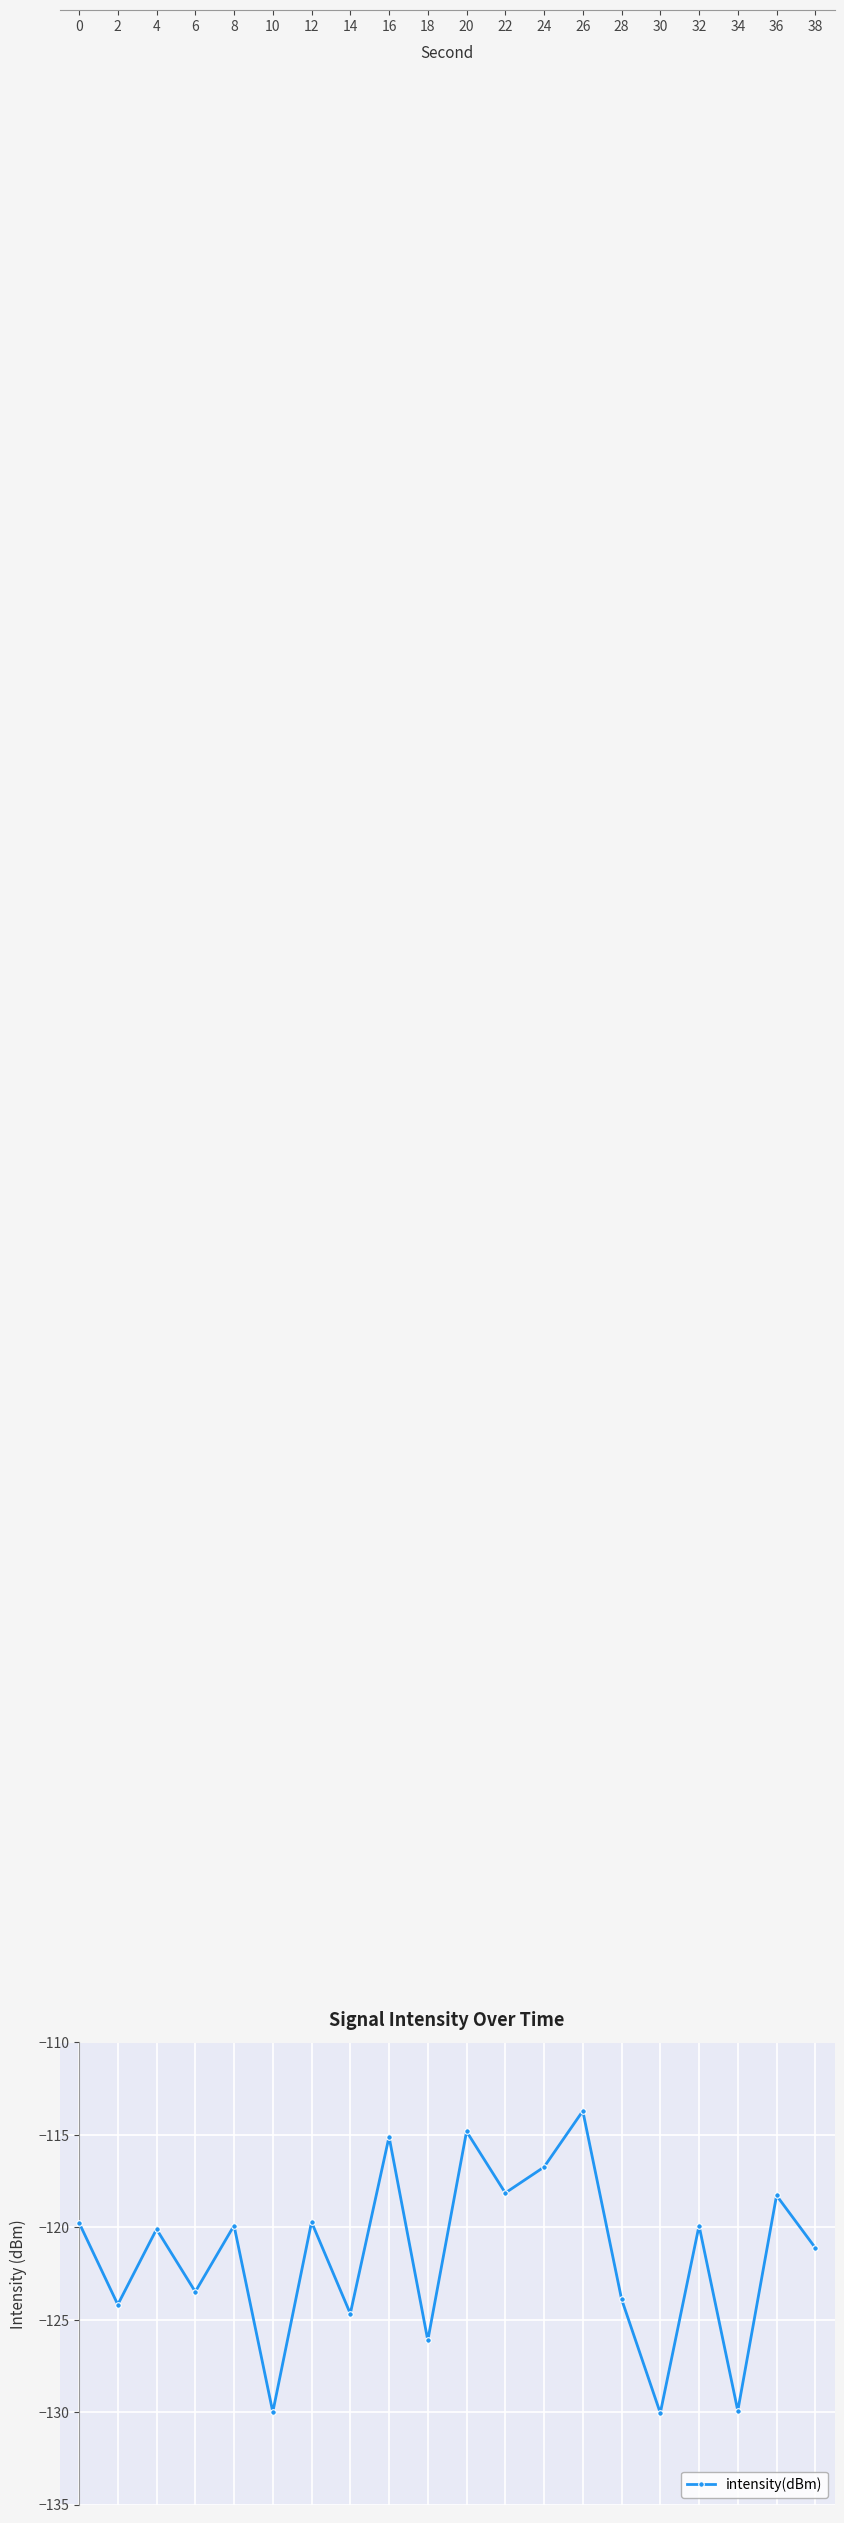

What is the average value?

-121.5